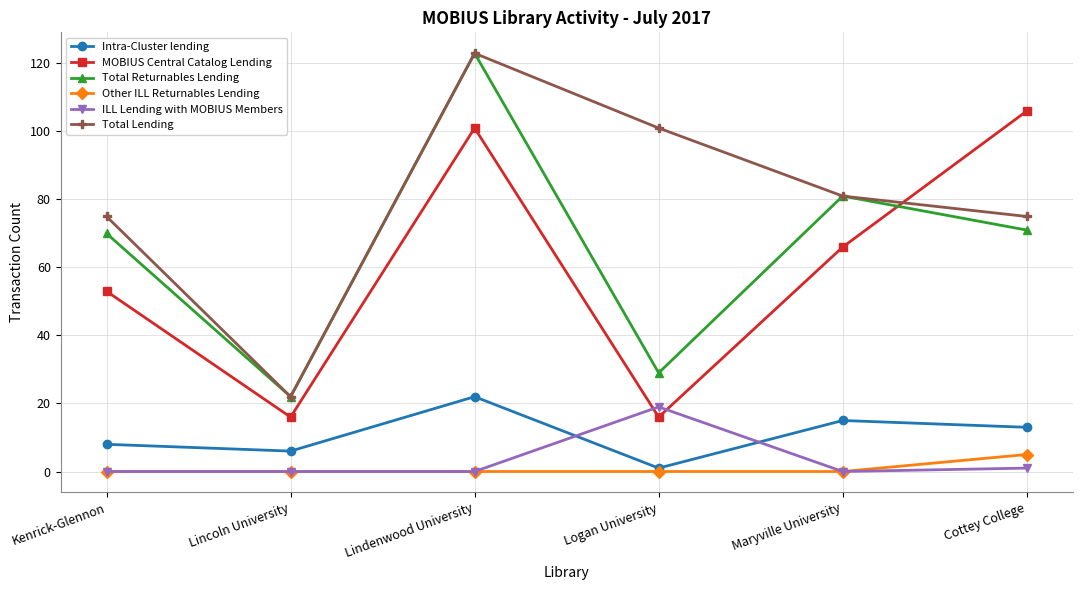

True or false: ILL Lending with MOBIUS Members has a value of 19 at Logan University.

True